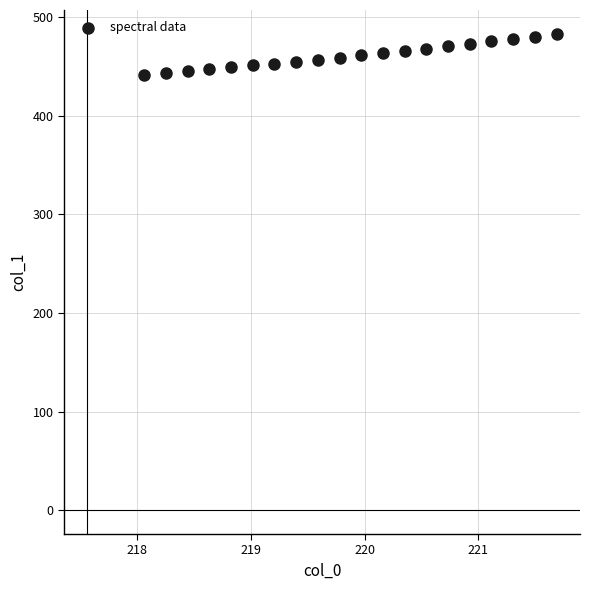

What is the range of X values (max minus min)?

3.6